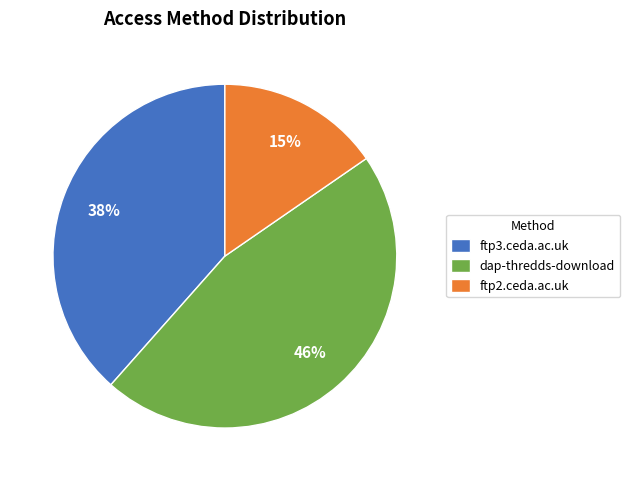

Which slice is the smallest?

ftp2.ceda.ac.uk